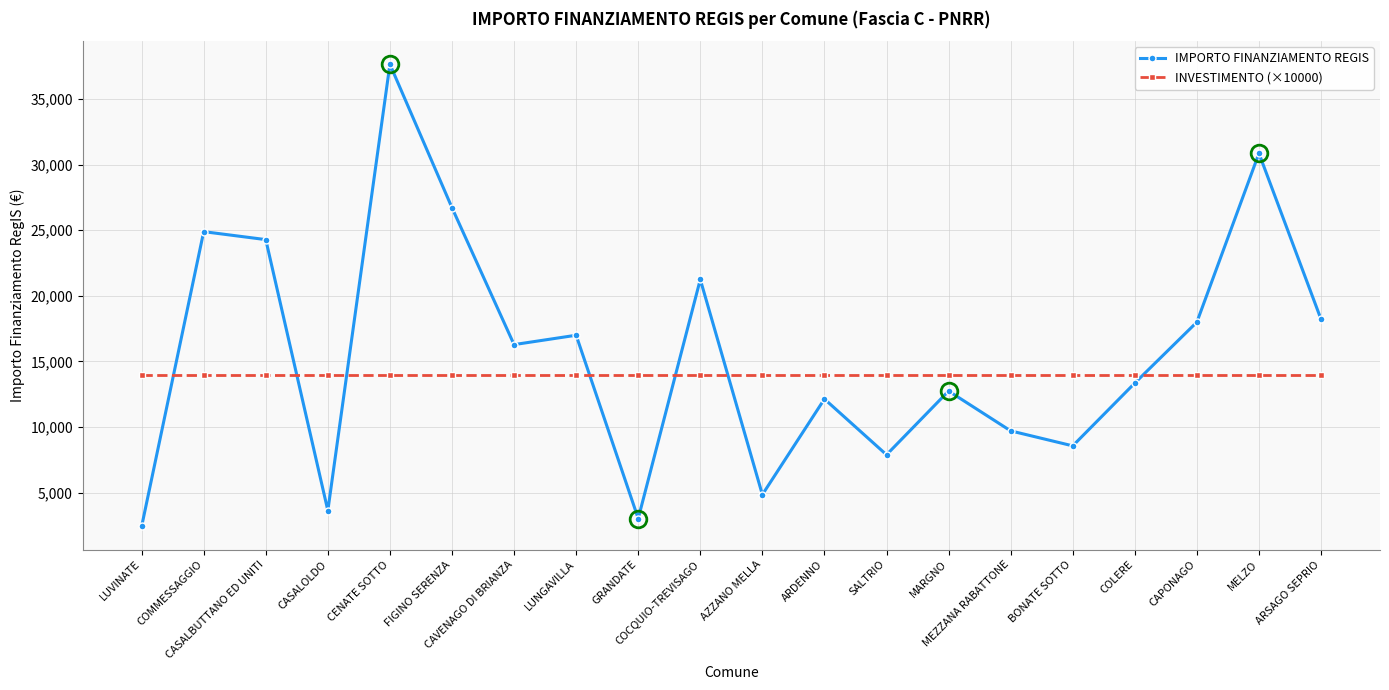

Reading right to left, extract all data points from this chart.

IMPORTO FINANZIAMENTO REGIS: ARSAGO SEPRIO=18210	MELZO=30852	CAPONAGO=17997	COLERE=13354	BONATE SOTTO=8570	MEZZANA RABATTONE=9712	MARGNO=12747	SALTRIO=7891	ARDENNO=12140	AZZANO MELLA=4856	COCQUIO-TREVISAGO=21245	GRANDATE=3035	LUNGAVILLA=16996	CAVENAGO DI BRIANZA=16283	FIGINO SERENZA=26708	CENATE SOTTO=37634	CASALOLDO=3642	CASALBUTTANO ED UNITI=24280	COMMESSAGGIO=24887	LUVINATE=2428
INVESTIMENTO (×10000): ARSAGO SEPRIO=14000	MELZO=14000	CAPONAGO=14000	COLERE=14000	BONATE SOTTO=14000	MEZZANA RABATTONE=14000	MARGNO=14000	SALTRIO=14000	ARDENNO=14000	AZZANO MELLA=14000	COCQUIO-TREVISAGO=14000	GRANDATE=14000	LUNGAVILLA=14000	CAVENAGO DI BRIANZA=14000	FIGINO SERENZA=14000	CENATE SOTTO=14000	CASALOLDO=14000	CASALBUTTANO ED UNITI=14000	COMMESSAGGIO=14000	LUVINATE=14000